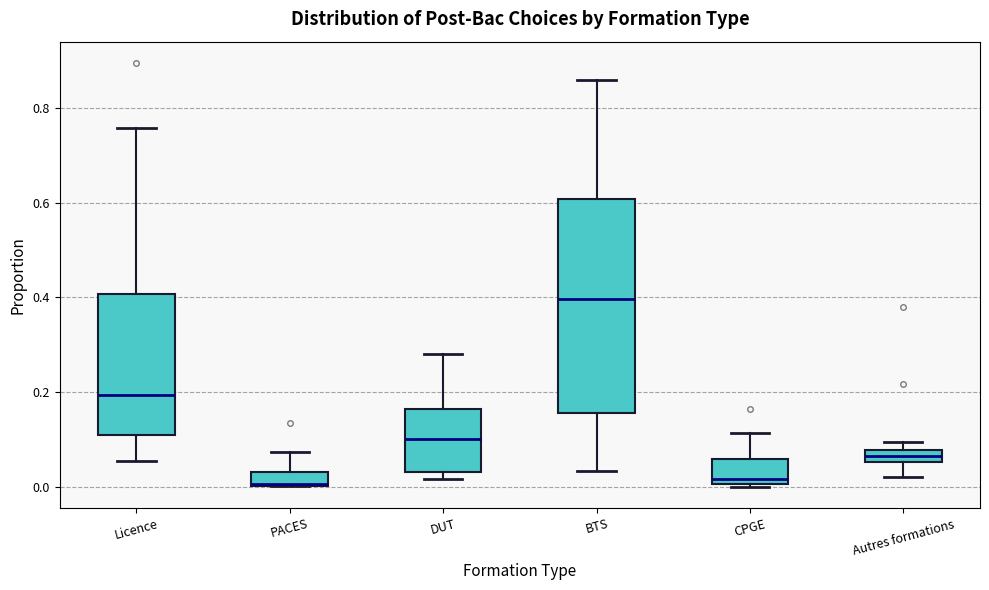

Comparing the boxes themselves (not the whiskers), which one is the tallest?

BTS